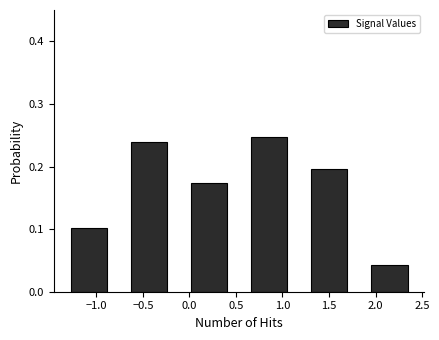

How tall is the bar that spans -1.40 to -0.75 on the x-axis? Neither the bar edges nor the heights are printed on the chart, so give them approximately, as read against the axes.

0.10